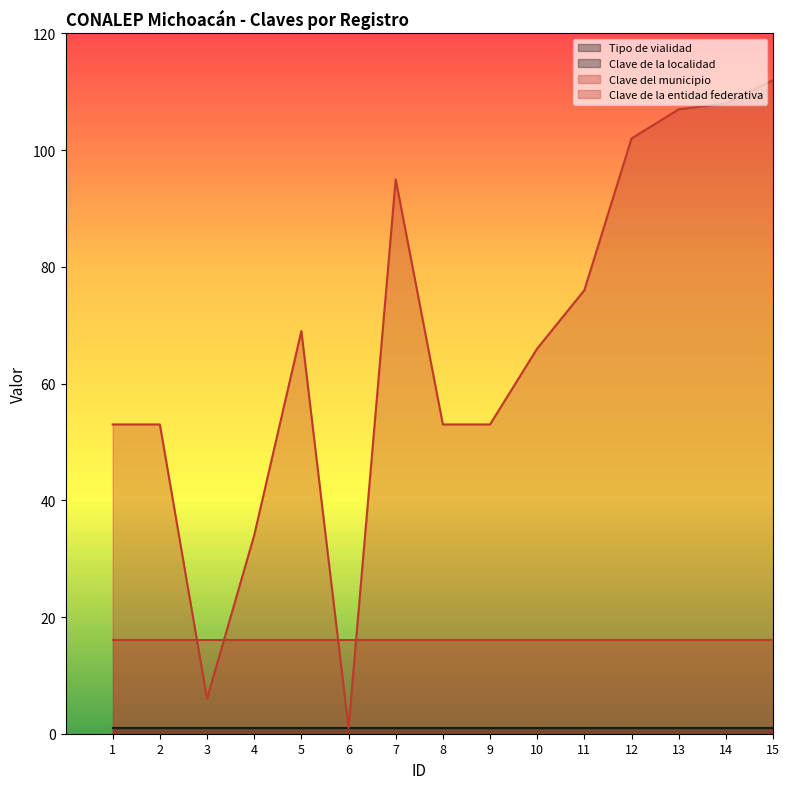

Rank the categories by Clave de la entidad federativa value from lowest to highest.

1, 2, 3, 4, 5, 6, 7, 8, 9, 10, 11, 12, 13, 14, 15